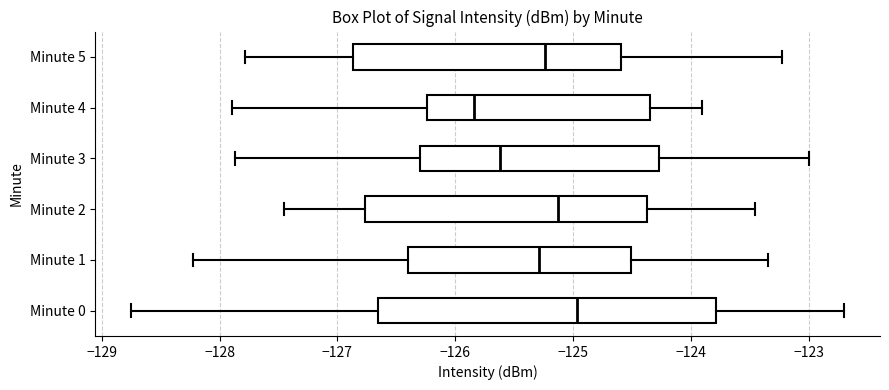

Where is the left edge of the box for Minute 2 on the x-axis? The values are not printed on the chart, so give them approximately, as read against the axis.

-126.8